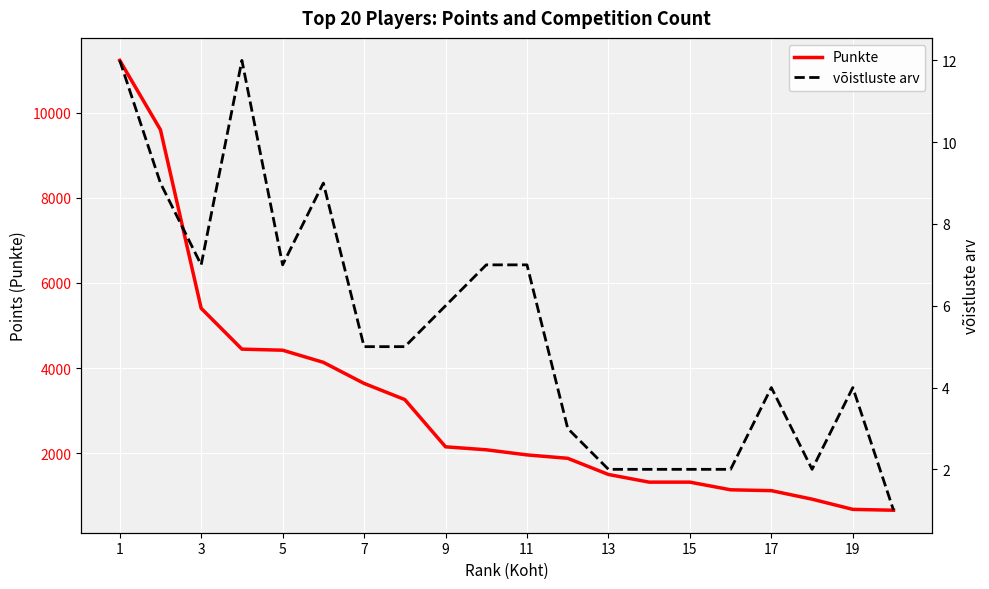

The value of Punkte at 17 is 1120. True or false?

True